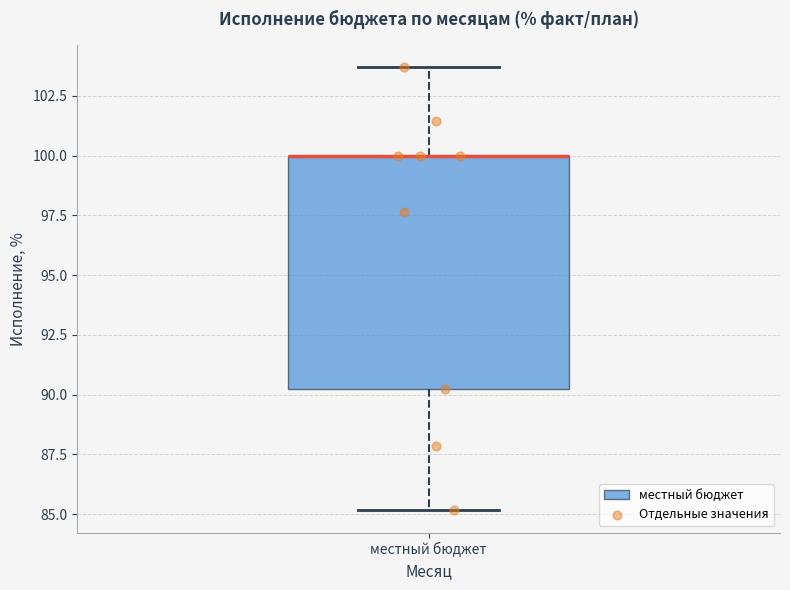

Read this box plot against the y-axis: the position of the median line, the range covered by the box, and the ends of both whiskers. The values are not printed on the chart, so give them approximately, as read against the axis.

median 100.0 (drawn on the box's upper edge), box 90.0 to 100.0, whiskers 85.0 to 103.5